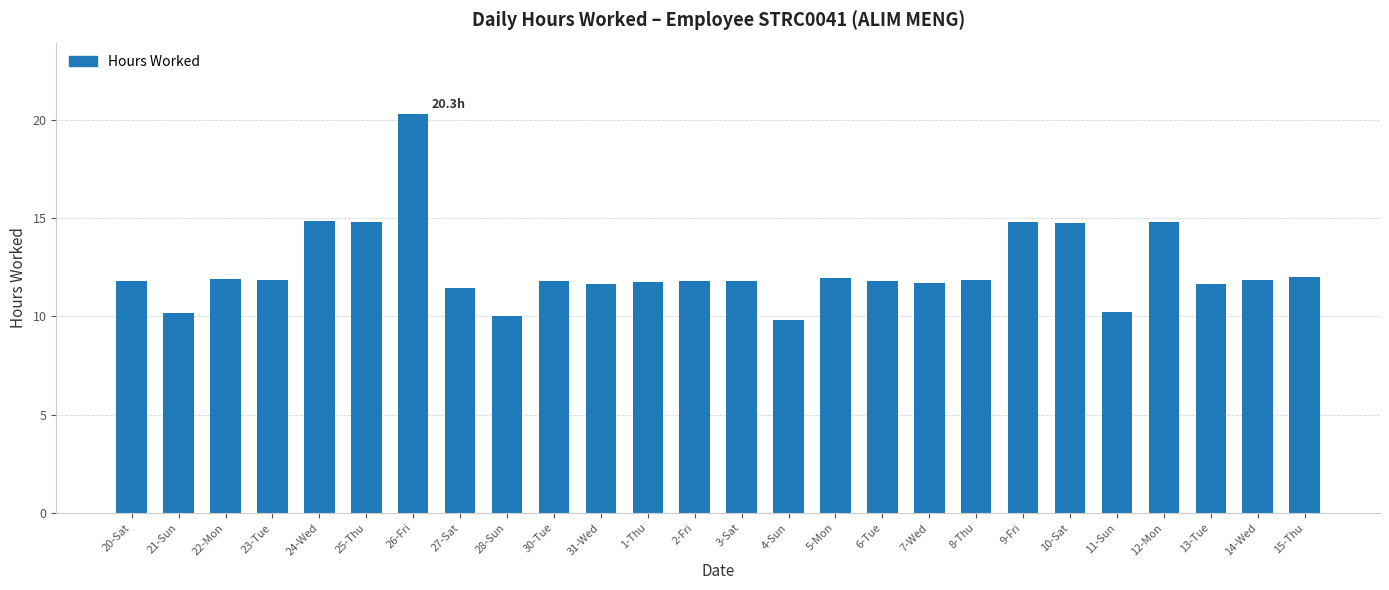

The value at 15-Thu is 3.7. True or false?

False